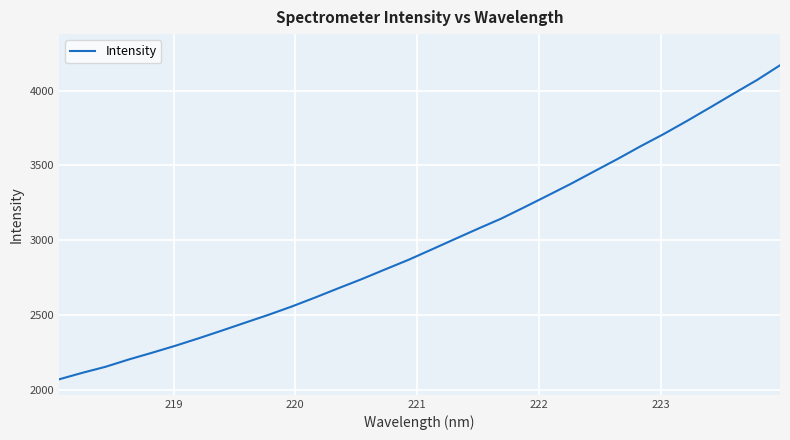

True or false: there are more than 1 points higher than both neighbors.

False